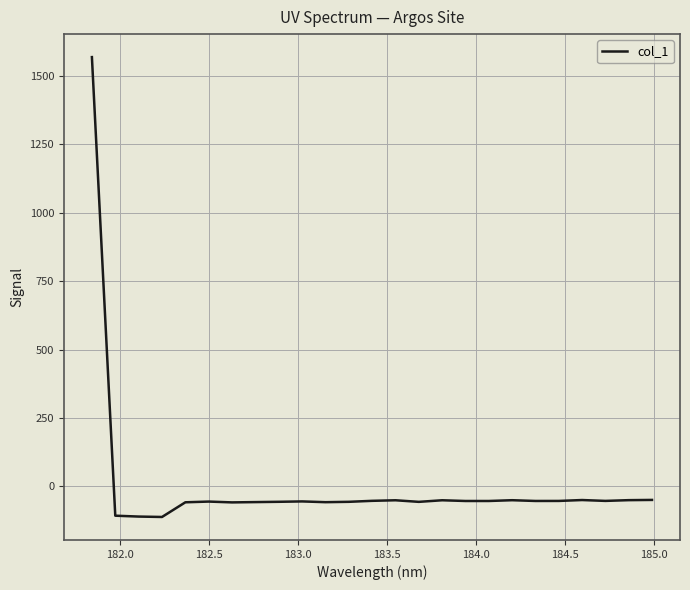

What is the maximum value shown in the chart?

1569.1